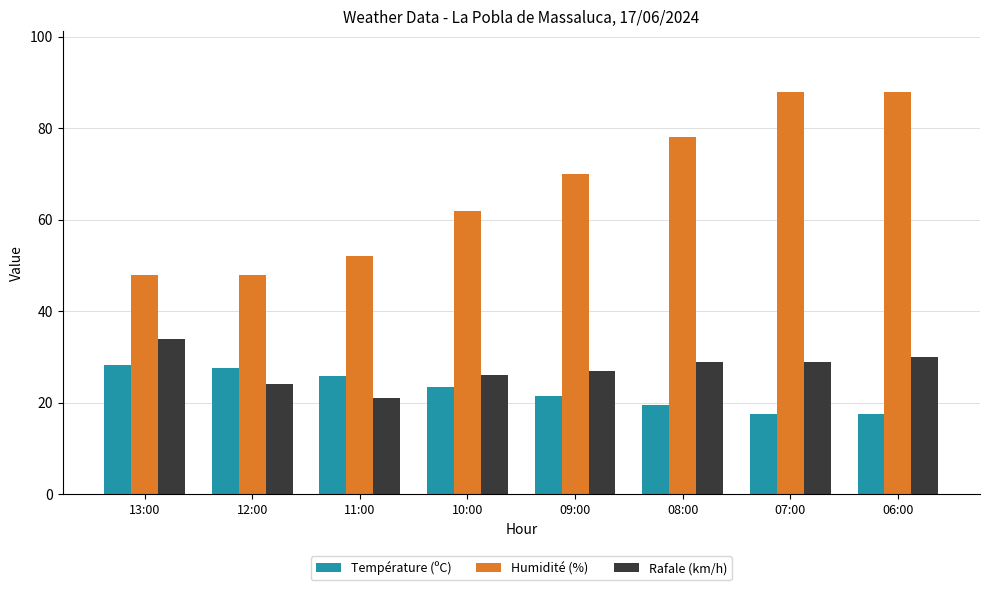

How many bars are there in total?

24